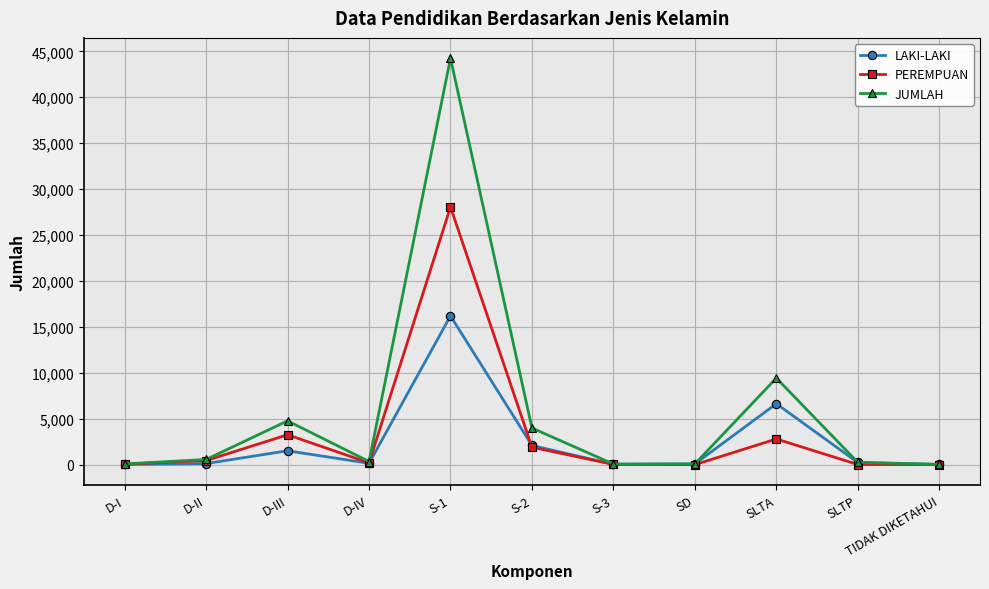

What is the total value across all series at SLTP?

502